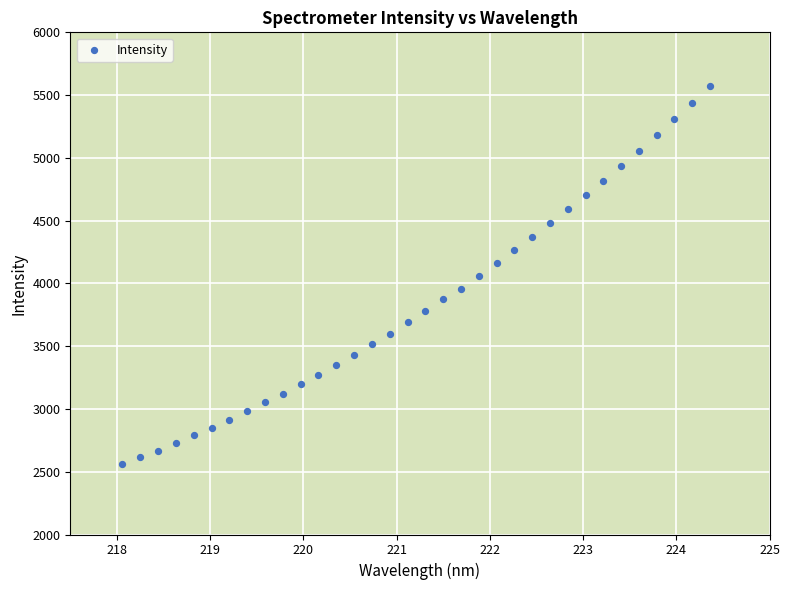

What is the range of Y values (max minus min)?

3013.9